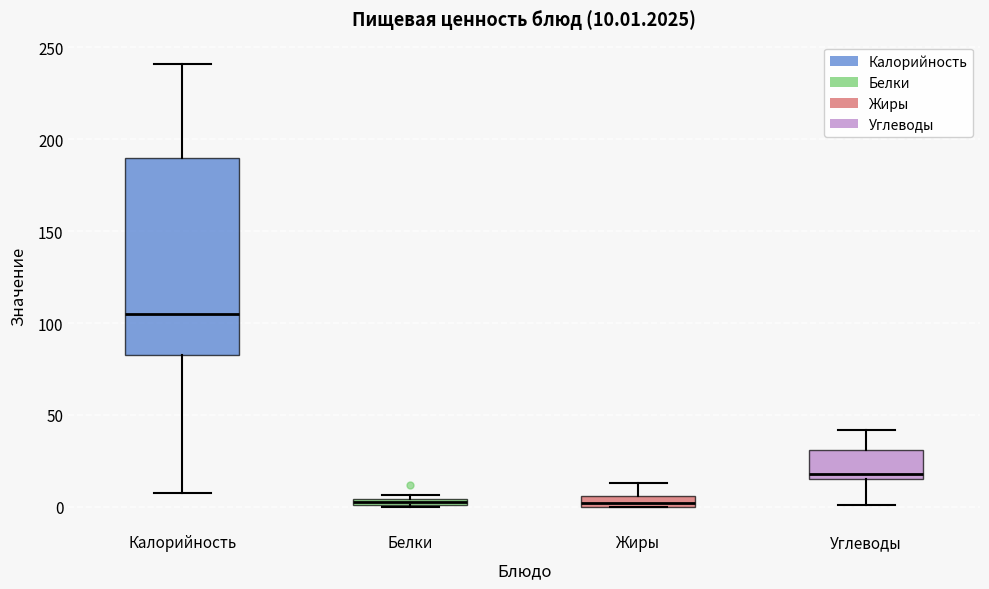

Comparing the boxes themselves (not the whiskers), which one is the tallest?

Калорийность